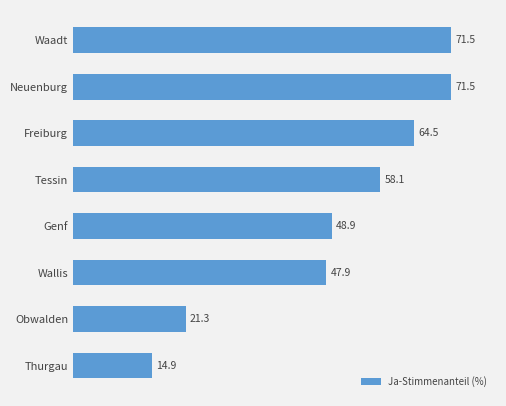

Reading top to bottom, extract all data points from this chart.

71.5	71.5	64.5	58.1	48.9	47.9	21.3	14.9